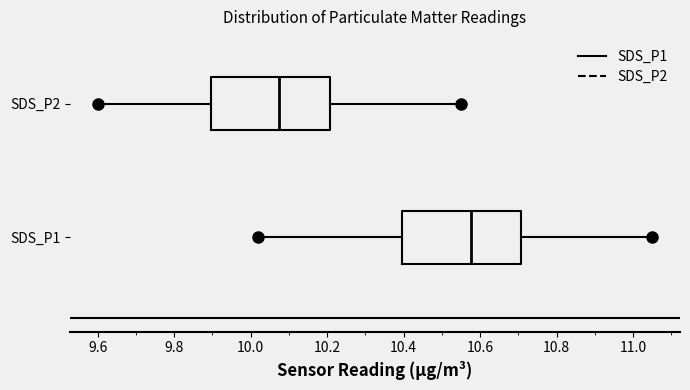

Where does the median line of the box for SDS_P2 sit on the x-axis? The values are not printed on the chart, so give them approximately, as read against the axis.

10.08